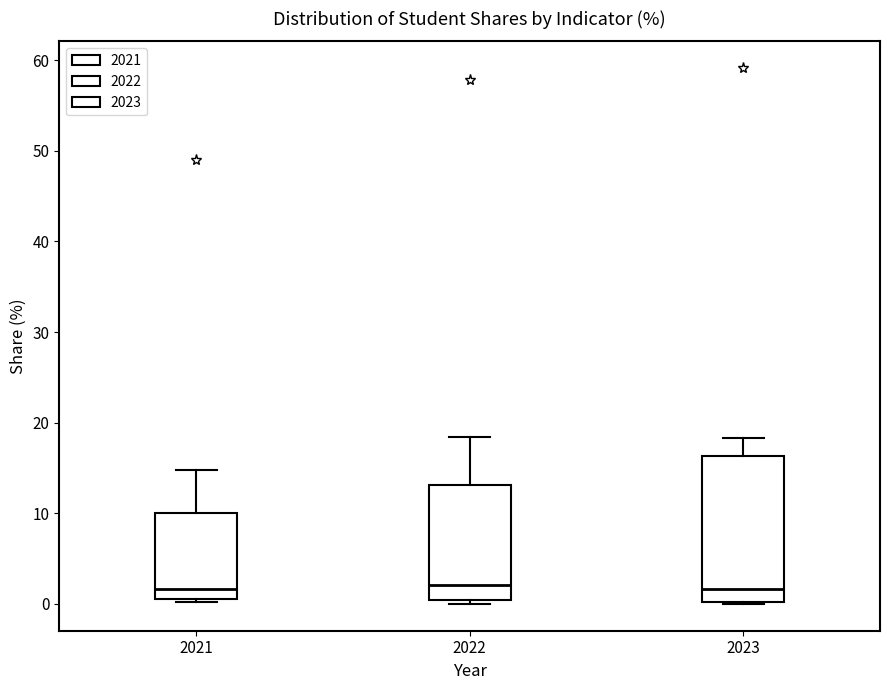

Reading left to right, transcribe this box plot: for each box, give where its median line is, the range the box spans, and where its two whiskers end, as read against the y-axis. The values are not printed on the chart, so give them approximately, as read against the axis.

2021: median 2, box 0 to 10, whiskers 0 to 15
2022: median 2, box 0 to 13, whiskers 0 (just below the box's lower edge) to 18
2023: median 2, box 0 to 16, whiskers 0 to 18